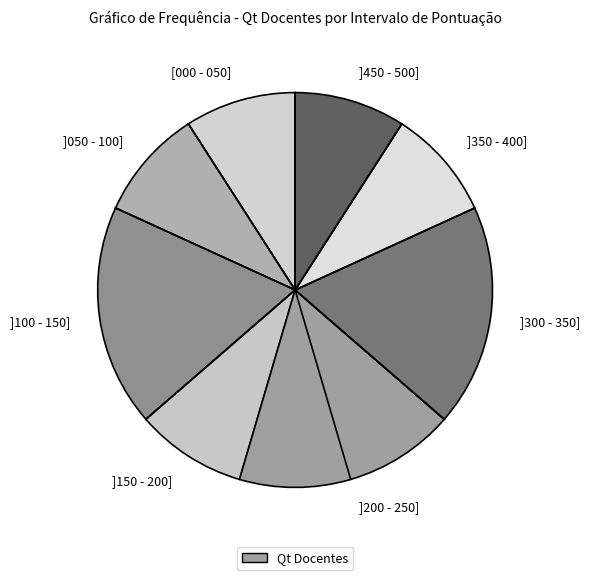

Which has a higher value, ]450 - 500] or ]200 - 250]?

]200 - 250]